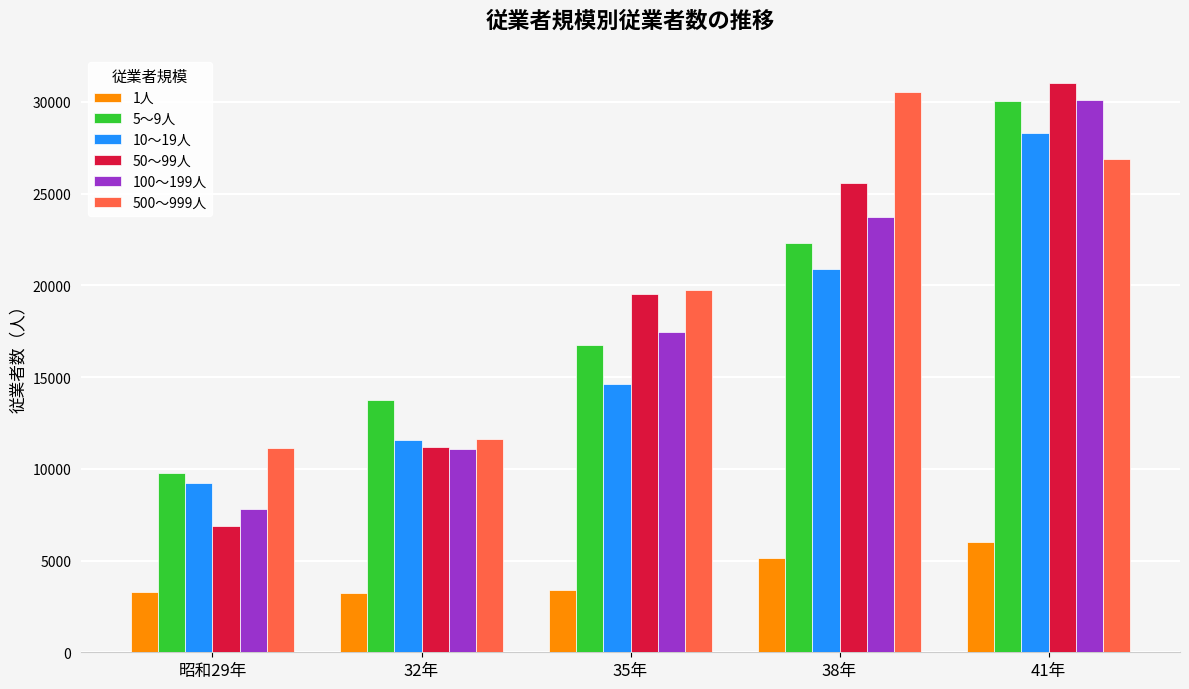

At which category is the sum across all series the highest?

41年